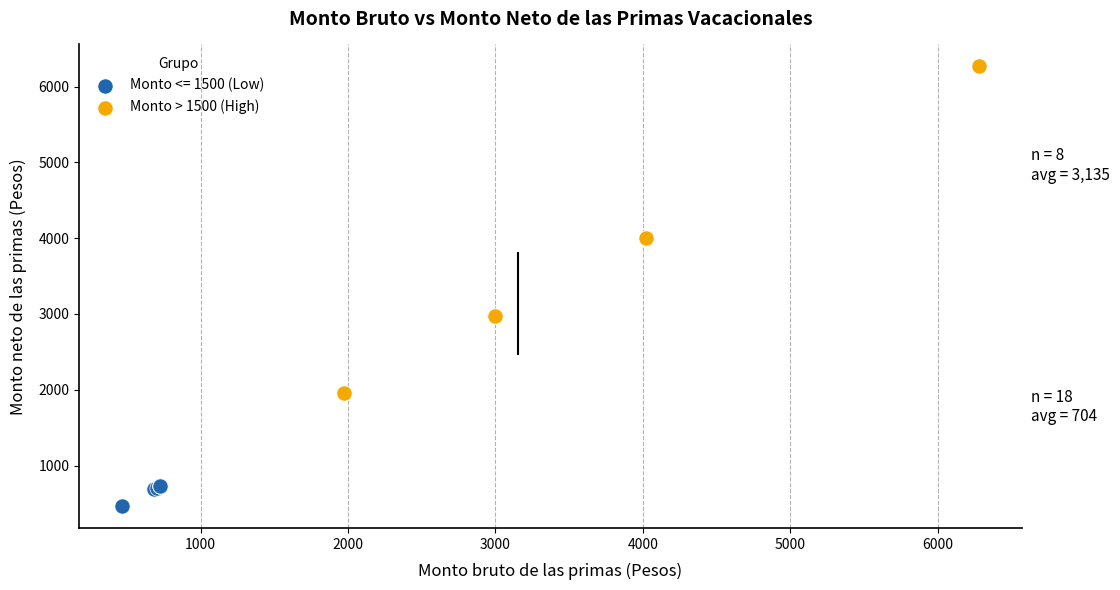

Which series reaches the maximum Y coordinate?

Monto > 1500 (High)